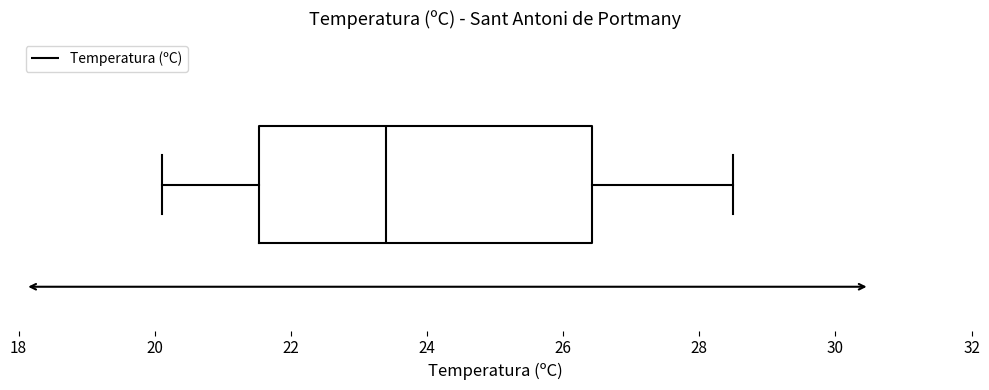

Transcribe this box plot: give where the median line is, the range the box spans, and where the two whiskers end, as read against the x-axis. The values are not printed on the chart, so give them approximately, as read against the axis.

median 23.4, box 21.6 to 26.4, whiskers 20.2 to 28.6